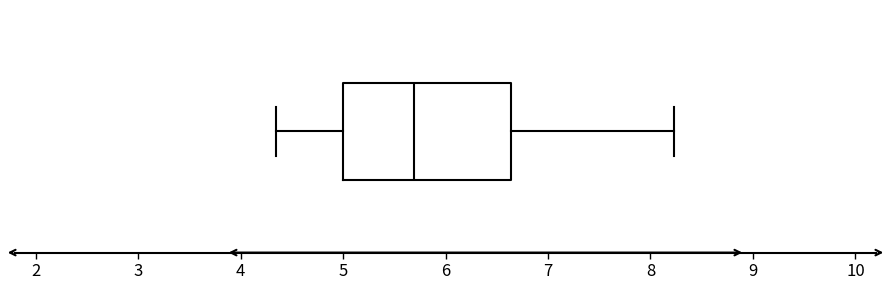

Transcribe this box plot: give where the median line is, the range the box spans, and where the two whiskers end, as read against the x-axis. The values are not printed on the chart, so give them approximately, as read against the axis.

median 5.7, box 5.0 to 6.6, whiskers 4.4 to 8.2